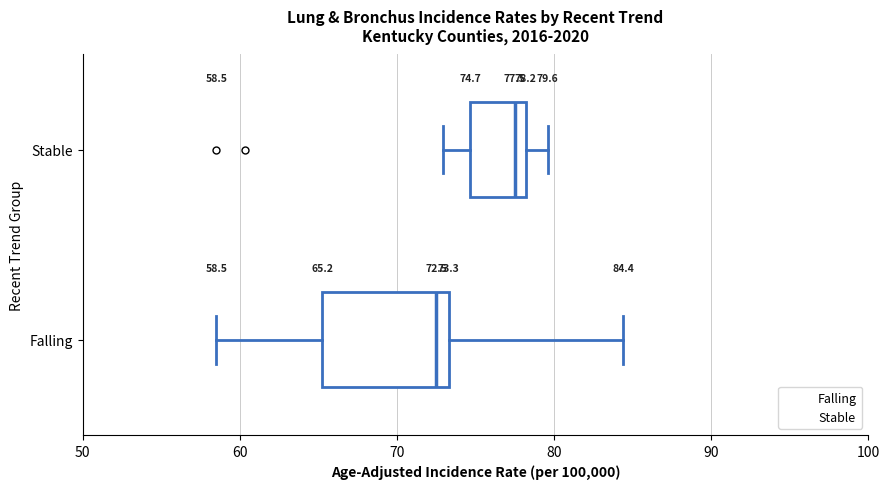

Comparing the boxes themselves (not the whiskers), which one is the widest?

Falling